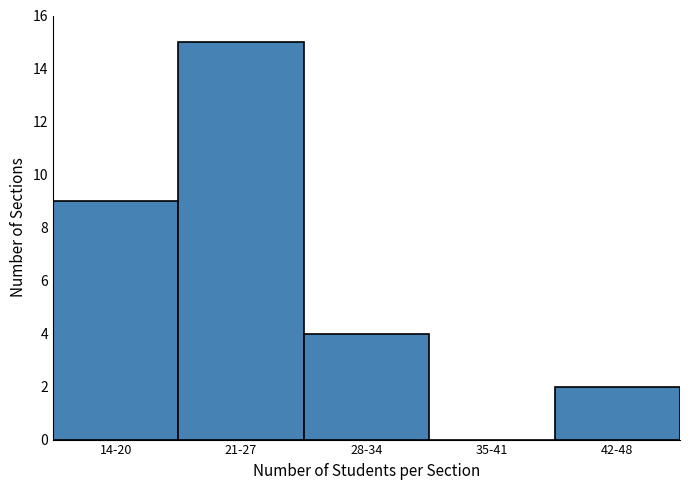

Reading left to right, transcribe all the data shown in this chart.

14-20=9	21-27=15	28-34=4	35-41=0	42-48=2